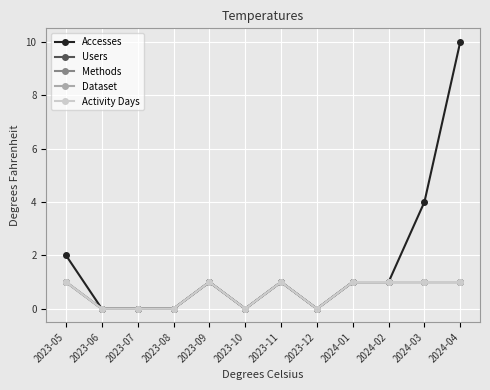

Does the chart have visible grid lines?

Yes